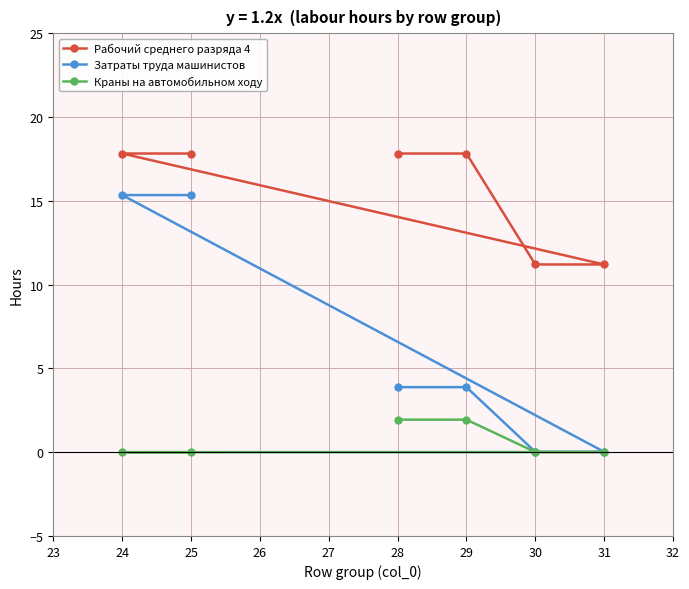

What is the maximum value for Краны на автомобильном ходу?

1.9